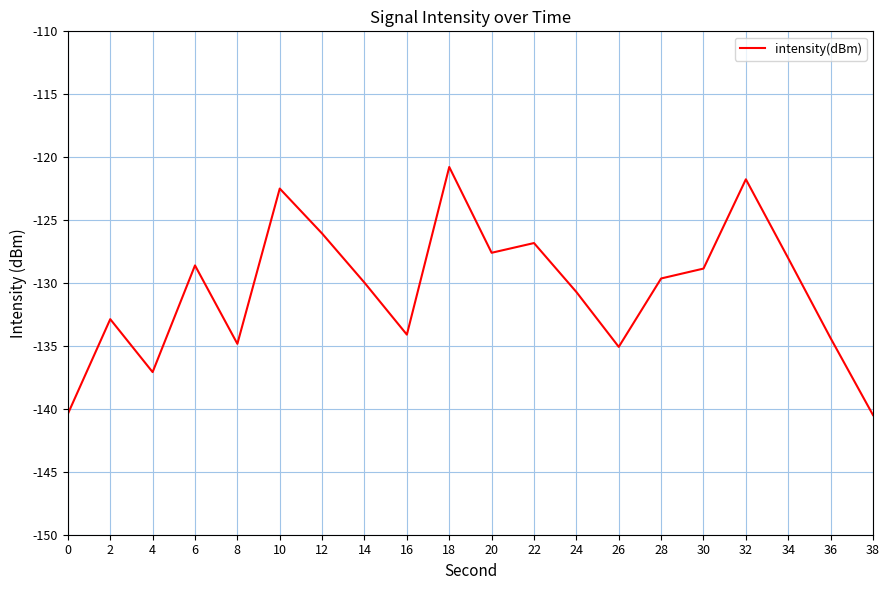

How many lines are shown in the chart?

1